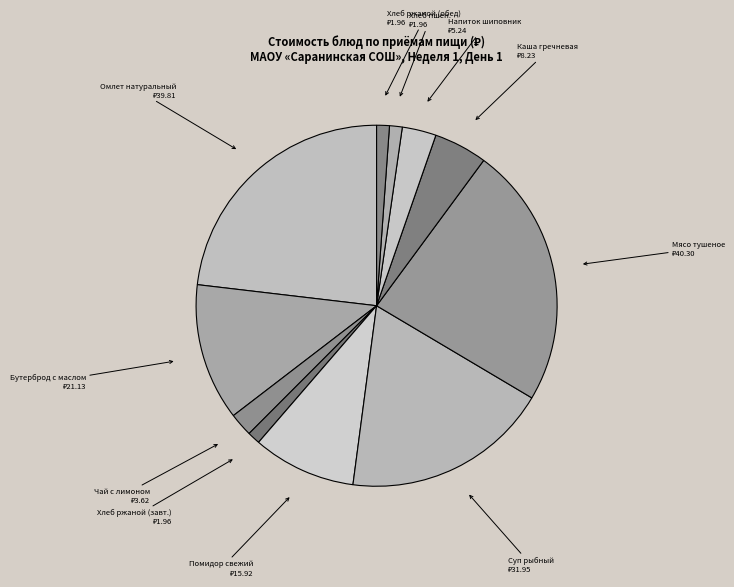

Is there a majority slice in this chart?

No